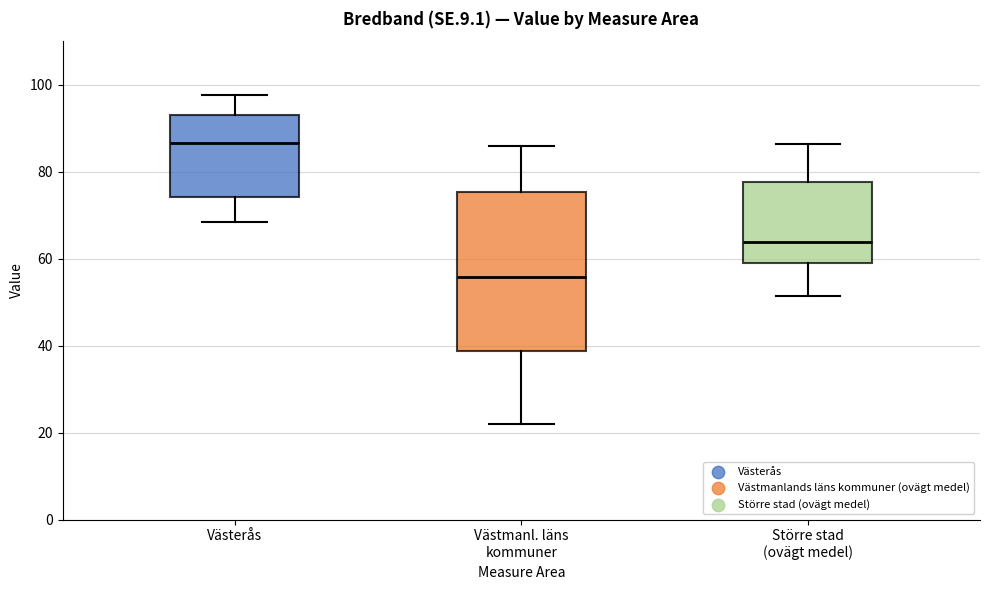

Reading left to right, read every box against the y-axis: the position of its median line, the range the box covers, and the ends of its whiskers. The values are not printed on the chart, so give them approximately, as read against the axis.

Västerås: median 86, box 74 to 92, whiskers 68 to 98
Västmanl. läns kommuner: median 56, box 38 to 76, whiskers 22 to 86
Större stad (ovägt medel): median 64, box 58 to 78, whiskers 52 to 86